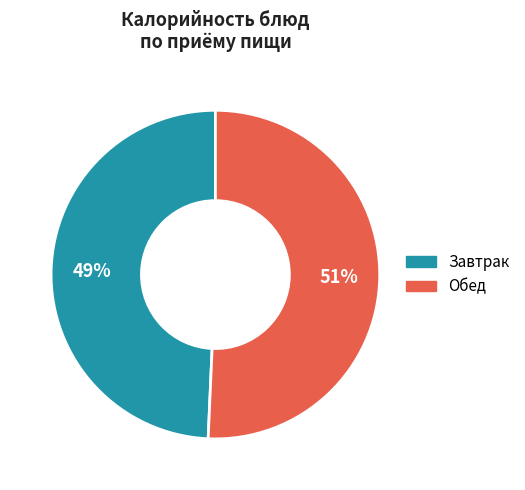

Is there any slice that represents more than half of the pie?

Yes